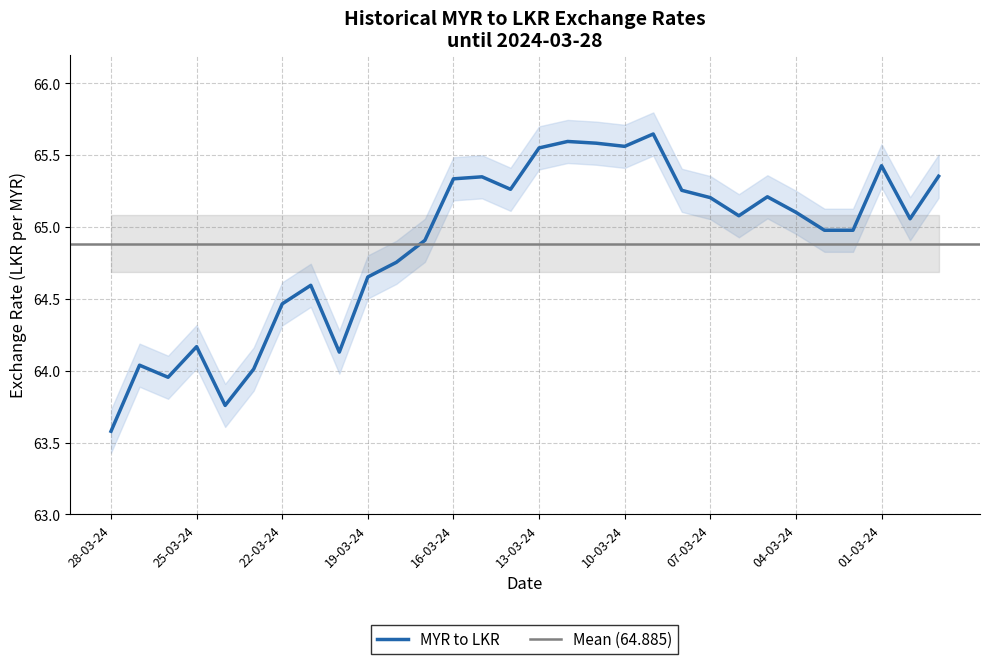

What is the sum of all values?

1946.6